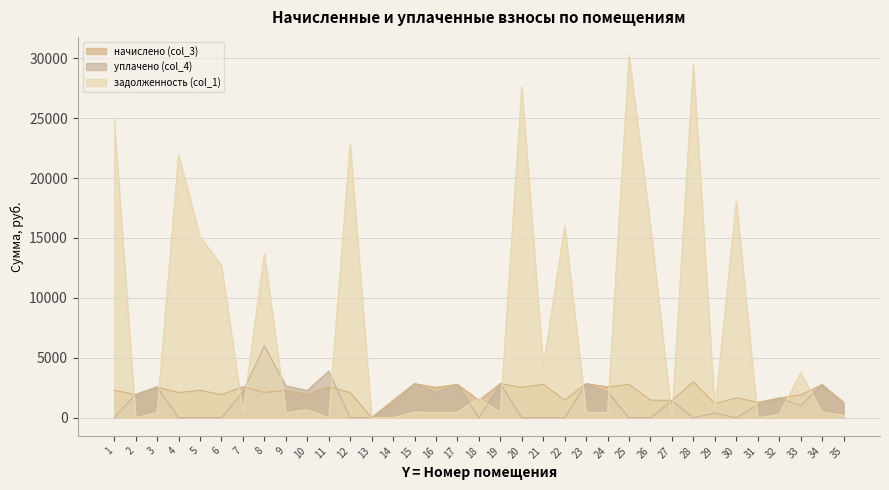

In задолженность (col_1), how many points are higher than both neighbors (excluding endpoints)?

12